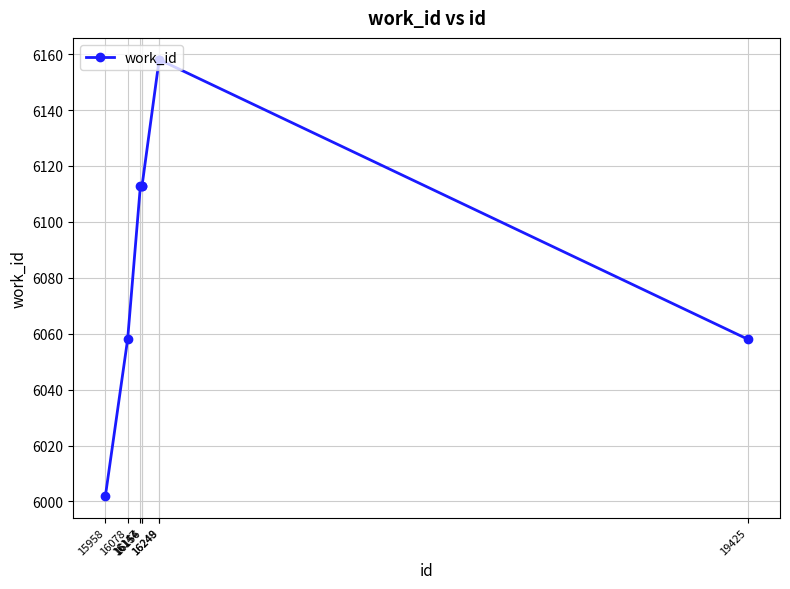

What is the greatest value displayed?

6158